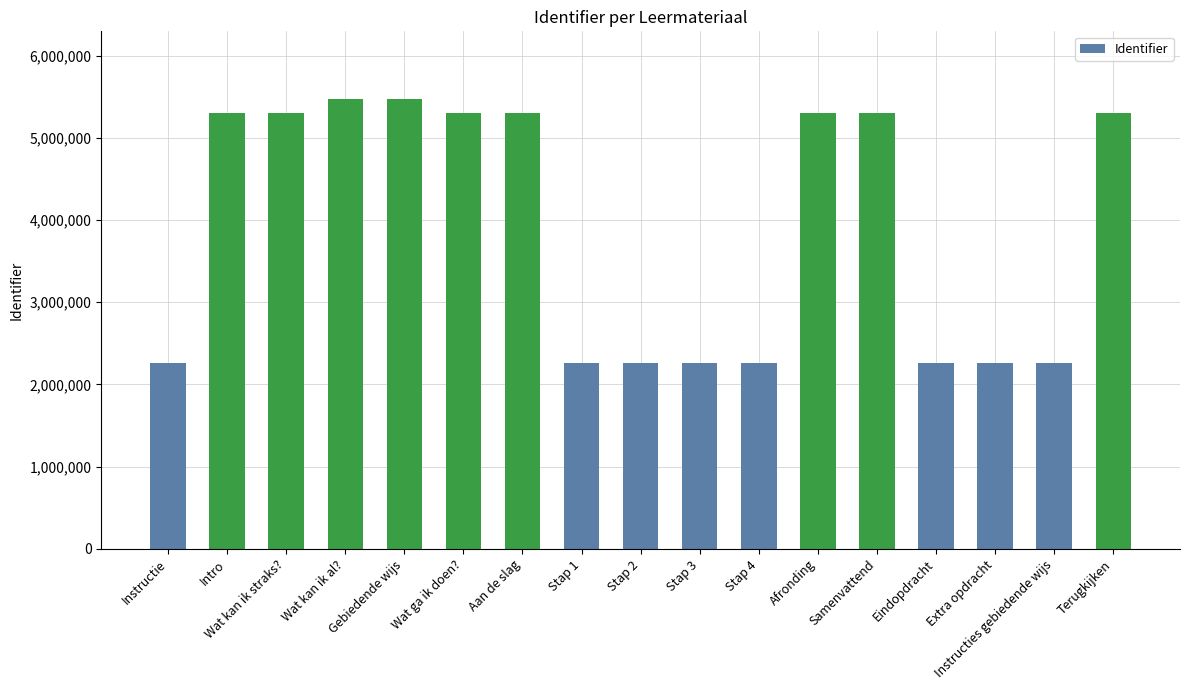

The chart shows a value of 5307271 at Wat kan ik straks?. True or false?

True